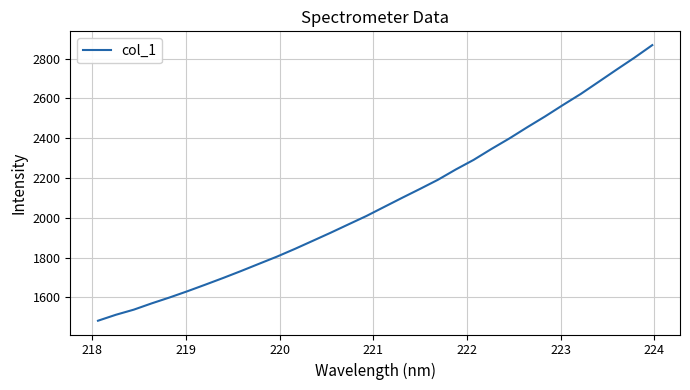

What is the difference between the maximum and minimum values?

1386.3